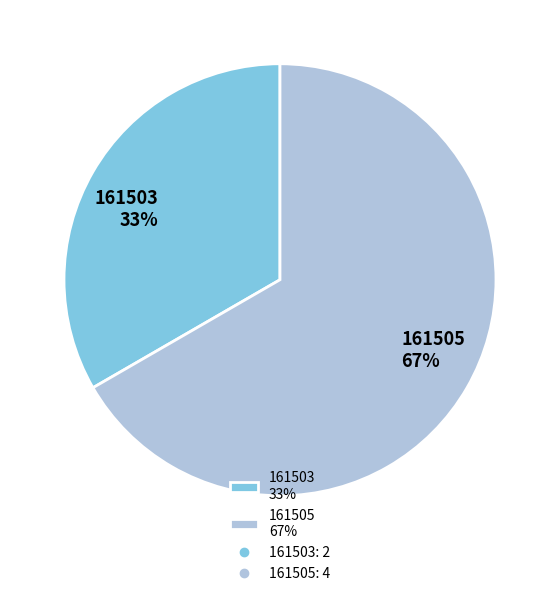

To the nearest percent, what percentage of the pie is 161503?

33%